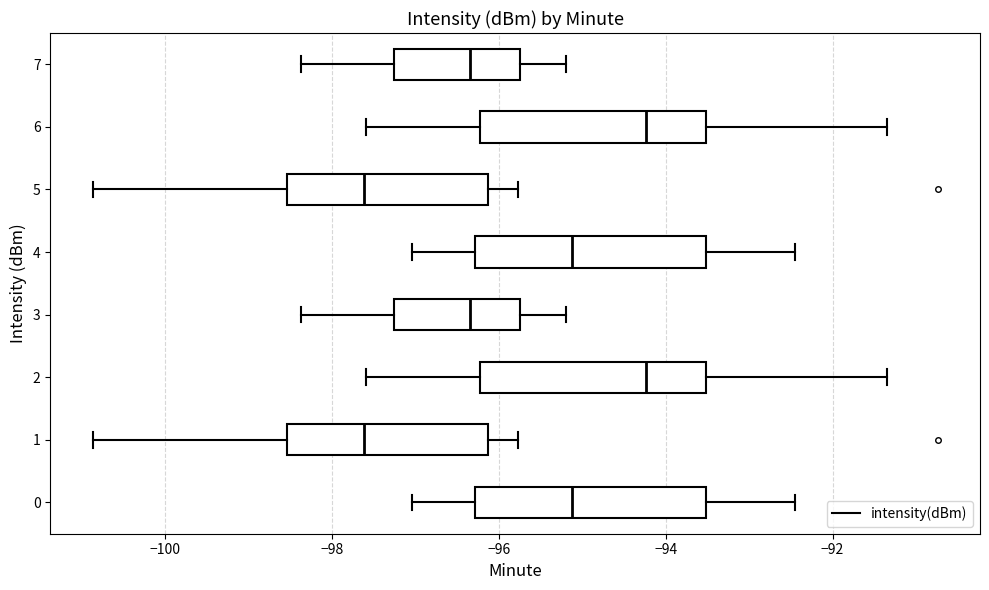

Reading bottom to top, read every box against the x-axis: the position of its median line, the range the box covers, and the ends of its whiskers. The values are not printed on the chart, so give them approximately, as read against the axis.

0: median -95.2, box -96.2 to -93.6, whiskers -97.0 to -92.4
1: median -97.6, box -98.6 to -96.2, whiskers -100.8 to -95.8
2: median -94.2, box -96.2 to -93.6, whiskers -97.6 to -91.4
3: median -96.4, box -97.2 to -95.8, whiskers -98.4 to -95.2
4: median -95.2, box -96.2 to -93.6, whiskers -97.0 to -92.4
5: median -97.6, box -98.6 to -96.2, whiskers -100.8 to -95.8
6: median -94.2, box -96.2 to -93.6, whiskers -97.6 to -91.4
7: median -96.4, box -97.2 to -95.8, whiskers -98.4 to -95.2